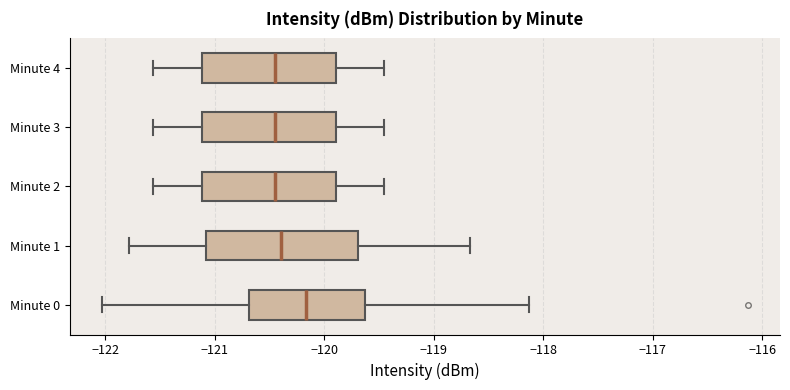

Which box's median line is the furthest to the right?

Minute 0